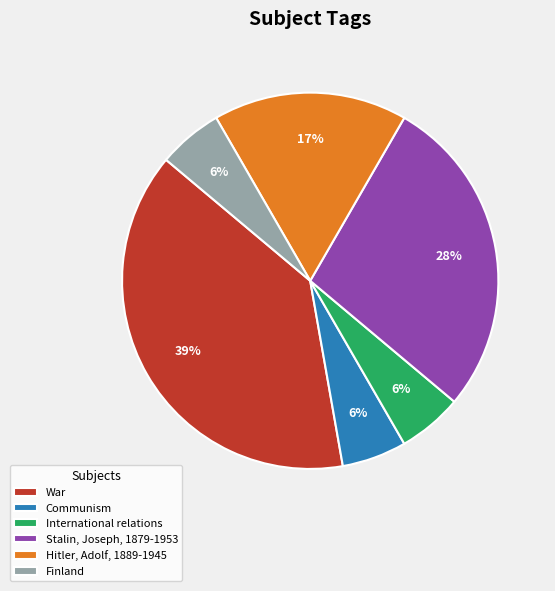

Does any single category account for the majority?

No